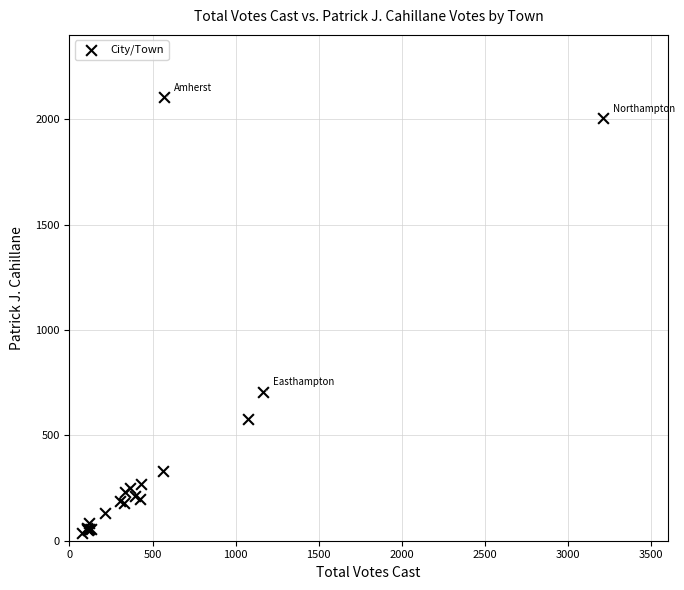

What Y value in the scatter plot is closest to 1070?

708